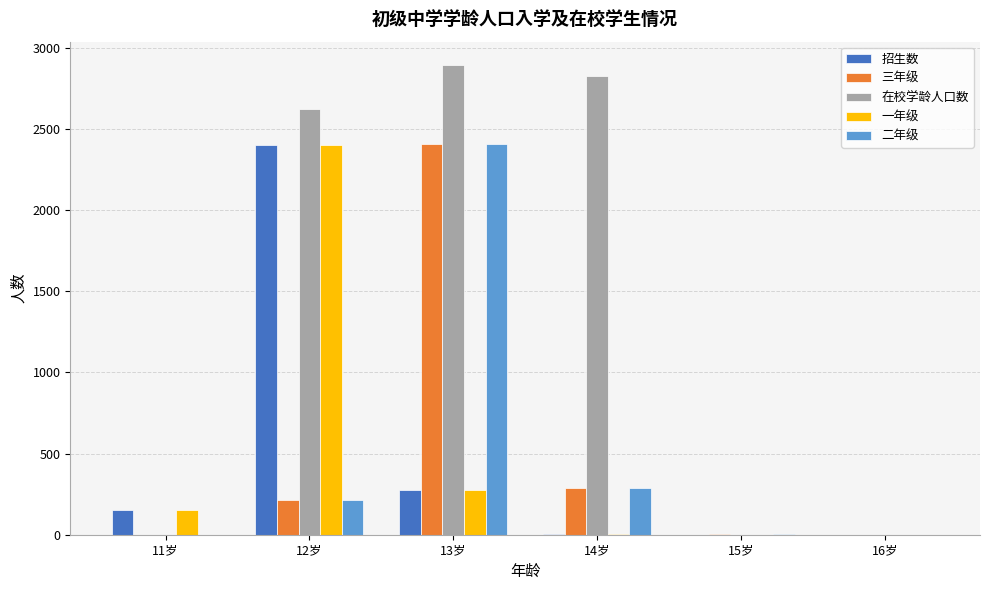

What is the sum of all 二年级 values?

2915